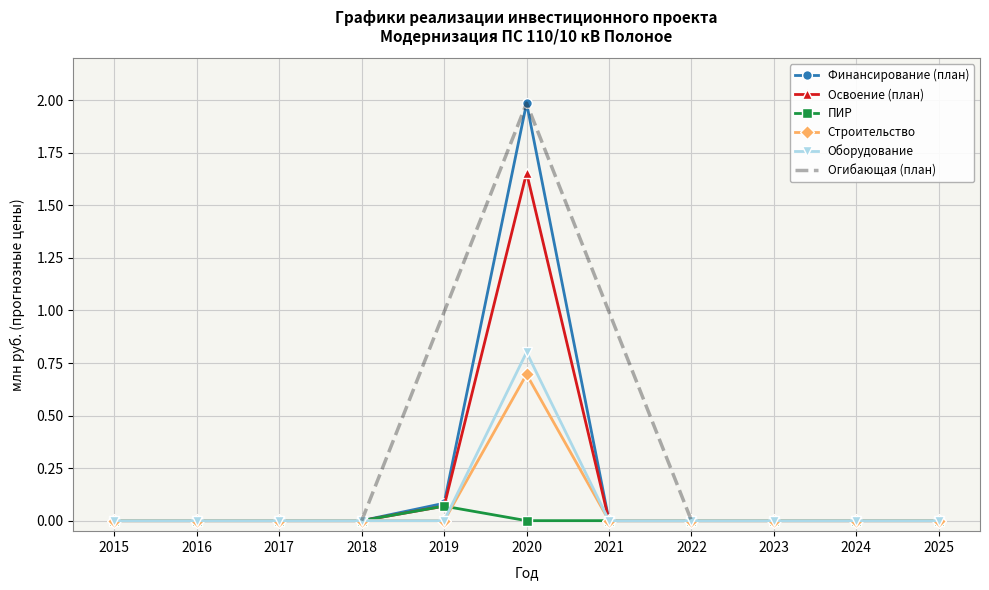

True or false: Финансирование (план) and Освоение (план) intersect in this chart.

False